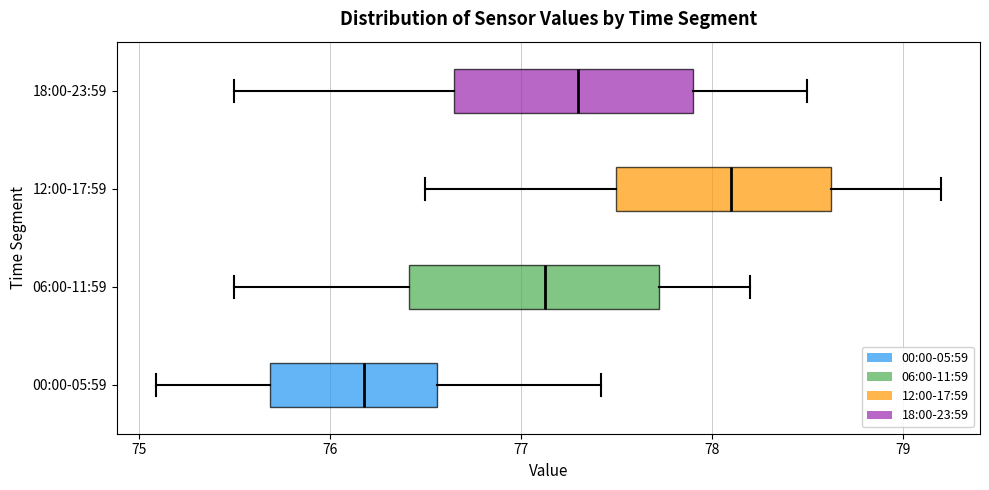

Reading bottom to top, read every box against the x-axis: the position of its median line, the range the box covers, and the ends of its whiskers. The values are not printed on the chart, so give them approximately, as read against the axis.

00:00-05:59: median 76.2, box 75.7 to 76.6, whiskers 75.1 to 77.4
06:00-11:59: median 77.1, box 76.4 to 77.7, whiskers 75.5 to 78.2
12:00-17:59: median 78.1, box 77.5 to 78.6, whiskers 76.5 to 79.2
18:00-23:59: median 77.3, box 76.7 to 77.9, whiskers 75.5 to 78.5